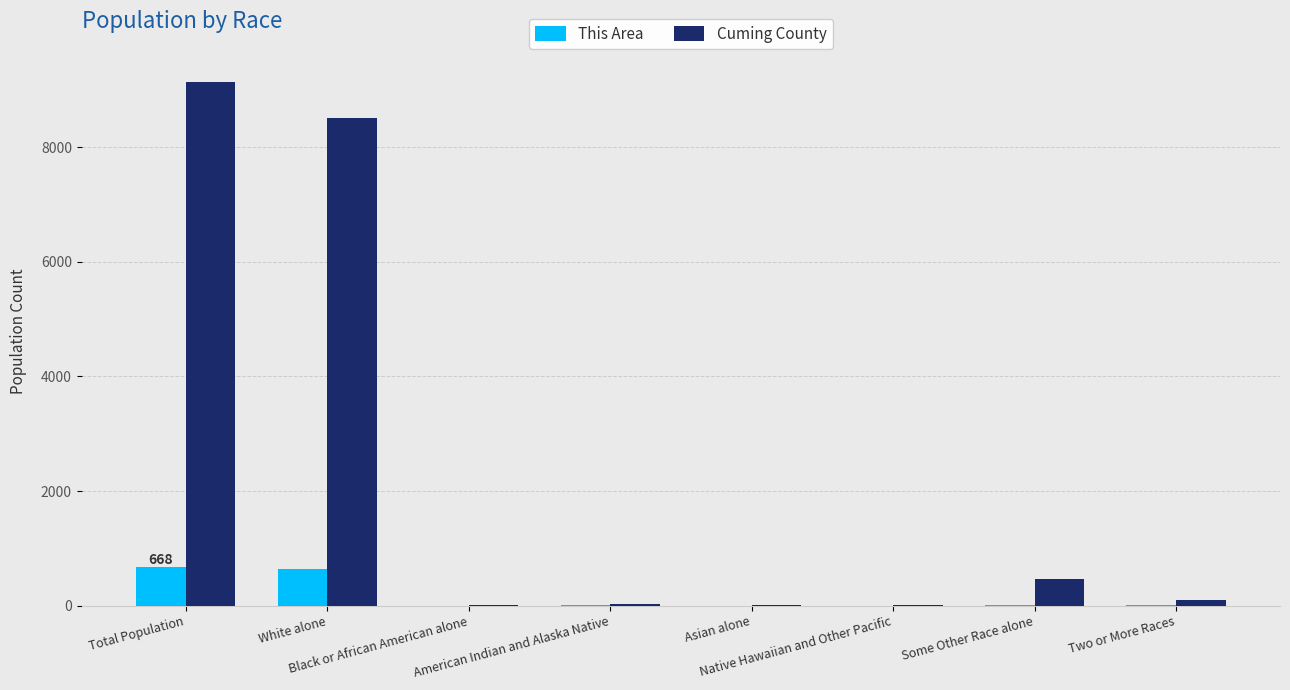

What is the sum of all This Area values?

1336